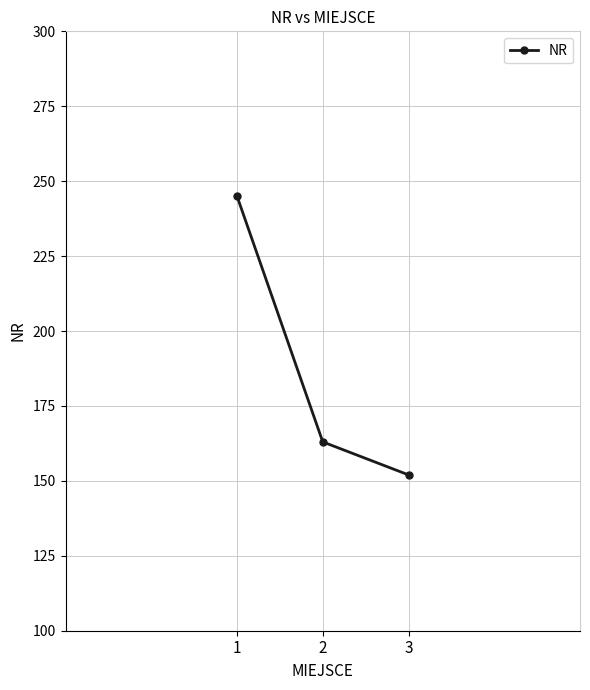

Rank the categories by value from lowest to highest.

3, 2, 1